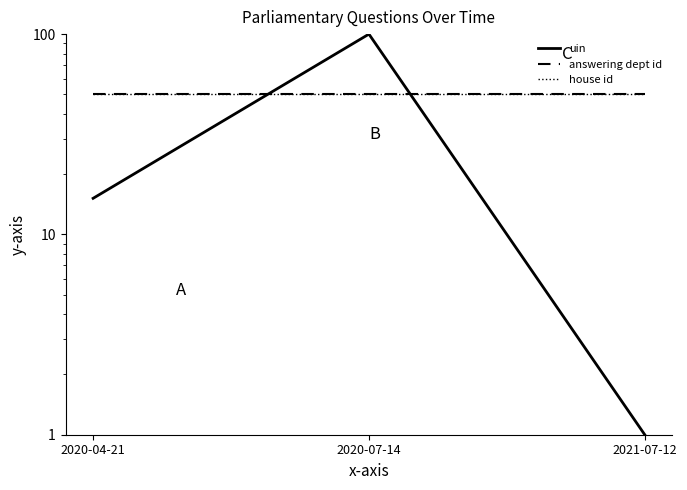

Count the number of data series in this chart.

3